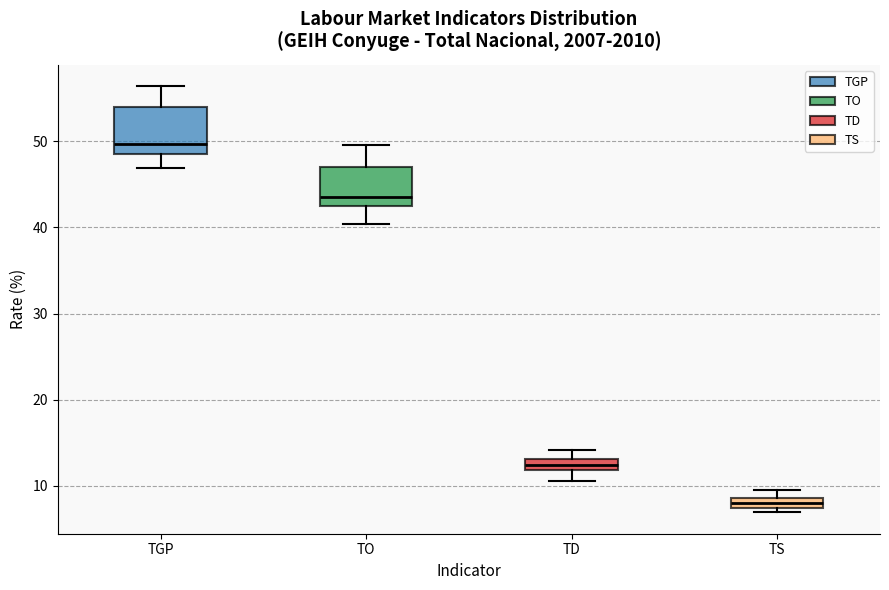

Which box's median line is the highest?

TGP